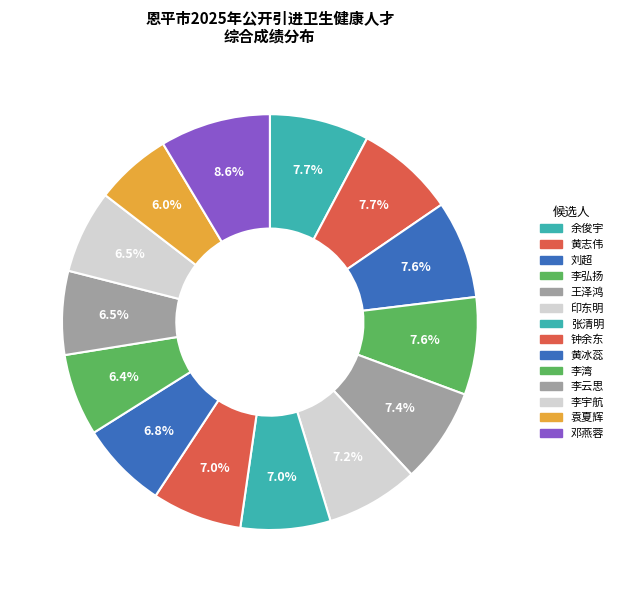

How many slices are in this pie chart?

14